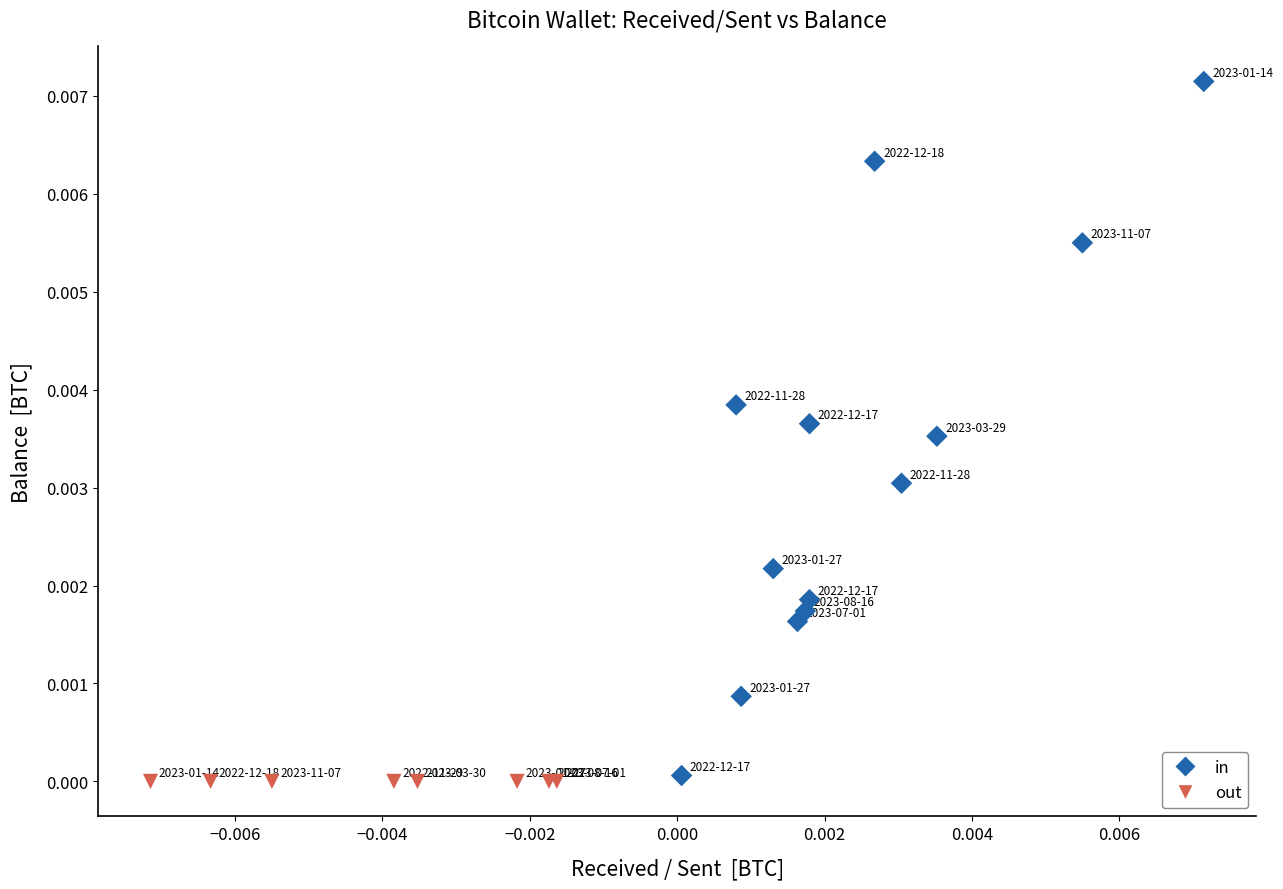

Which series reaches the maximum Y coordinate?

in